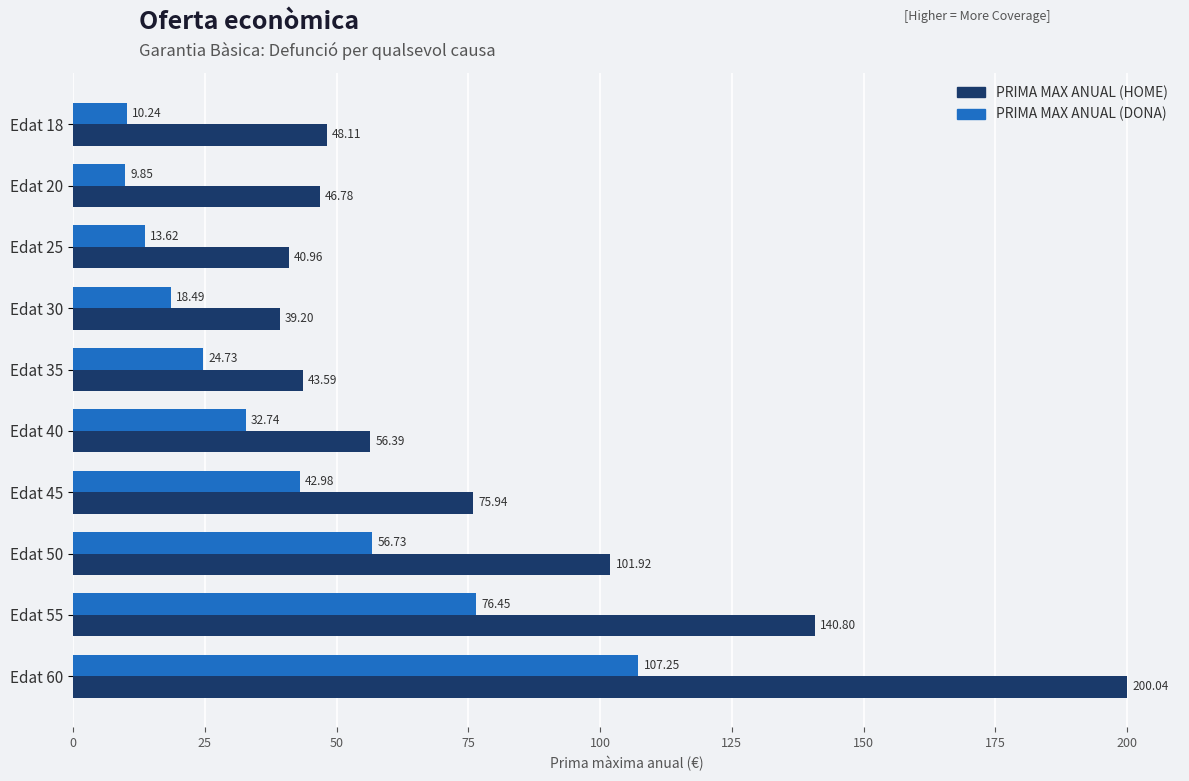

At which category does the chart reach its peak across all series?

Edat 60